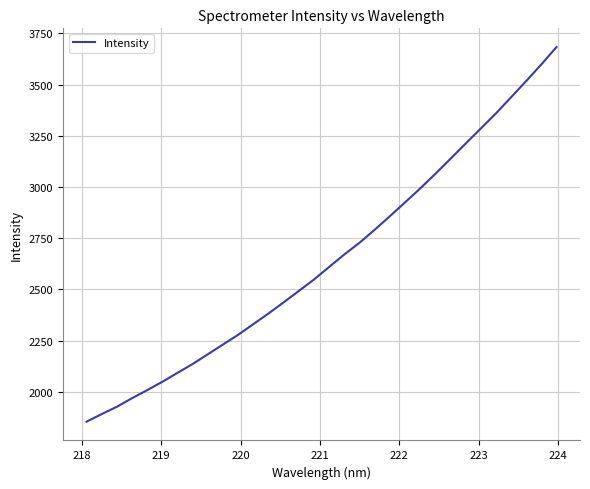

What is the smallest value displayed?

1853.9